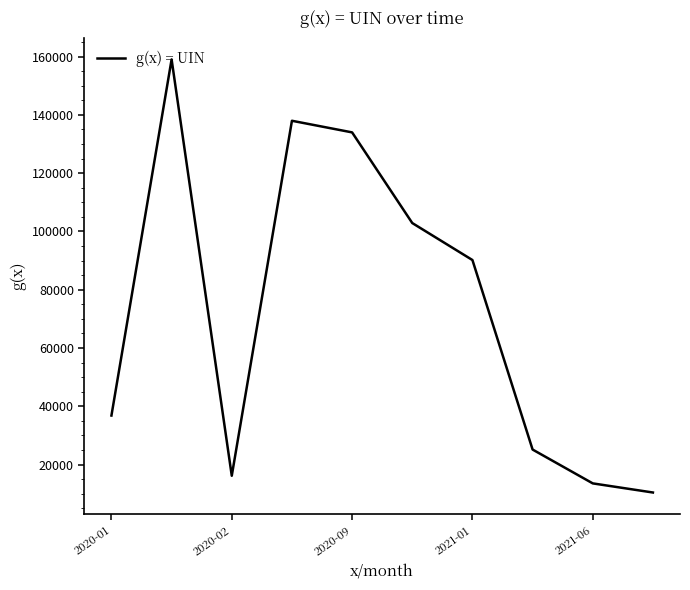

What is the difference between the maximum and minimum values?

148608